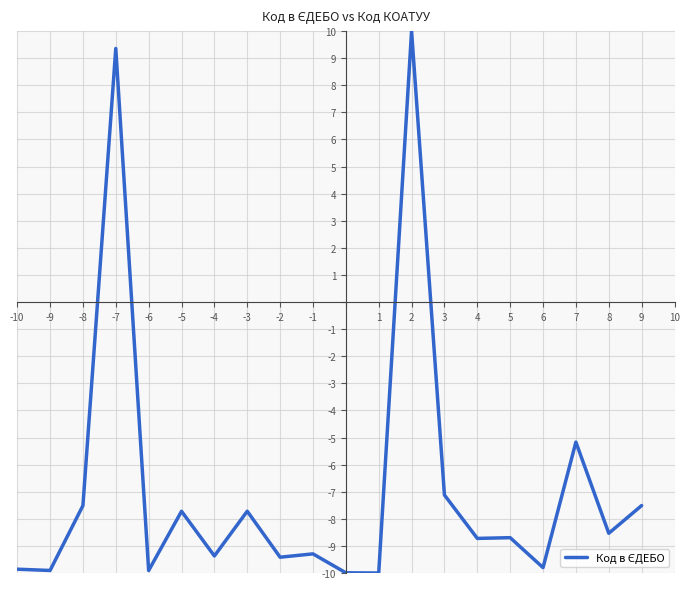

What is the minimum value shown in the chart?

-10.0